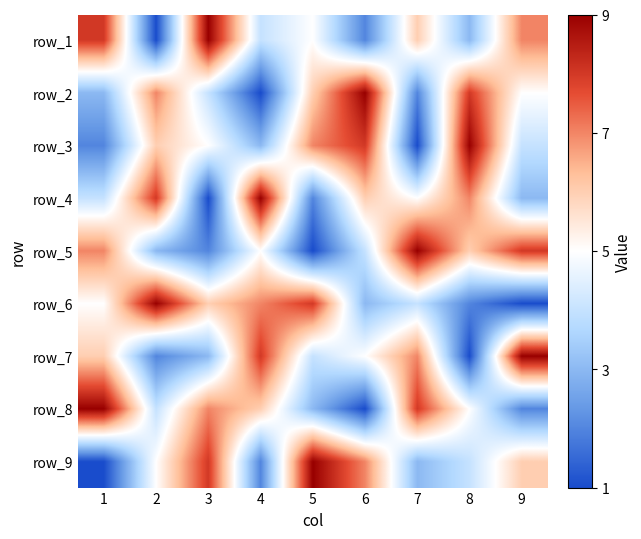

At how many categories does at least one series exceed 4?

9